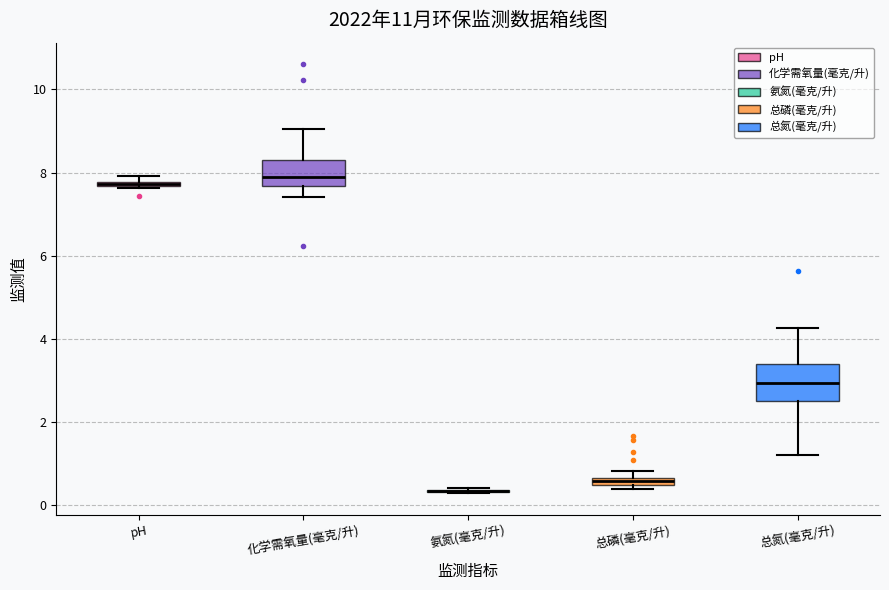

Comparing the boxes themselves (not the whiskers), which one is the tallest?

总氮(毫克/升)